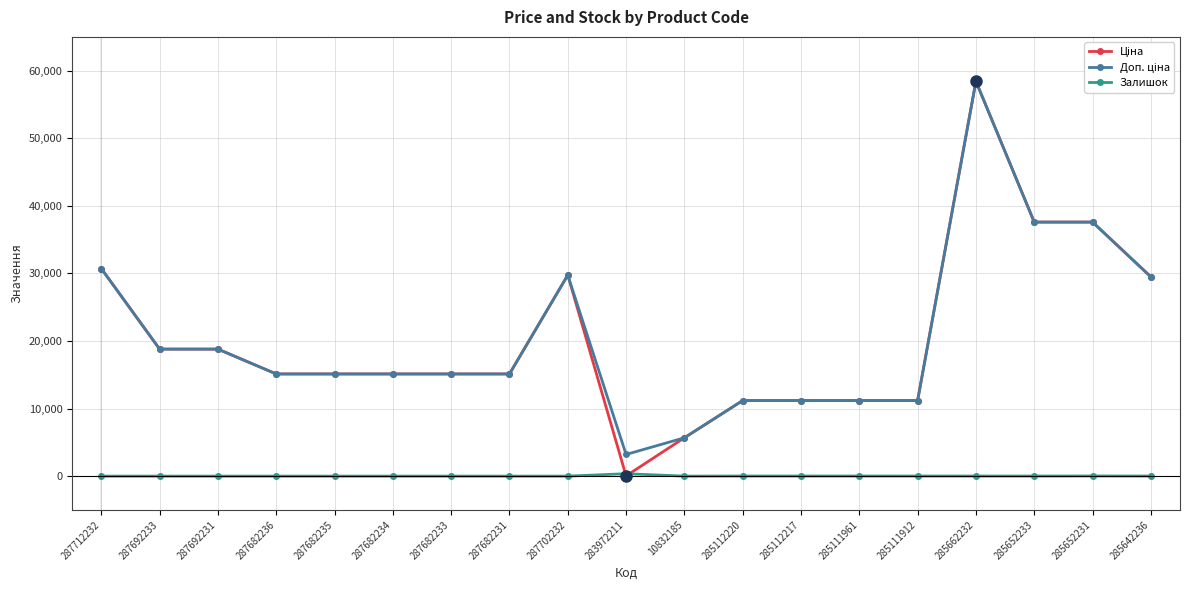

At how many categories does at least one series exceed 54248?

1